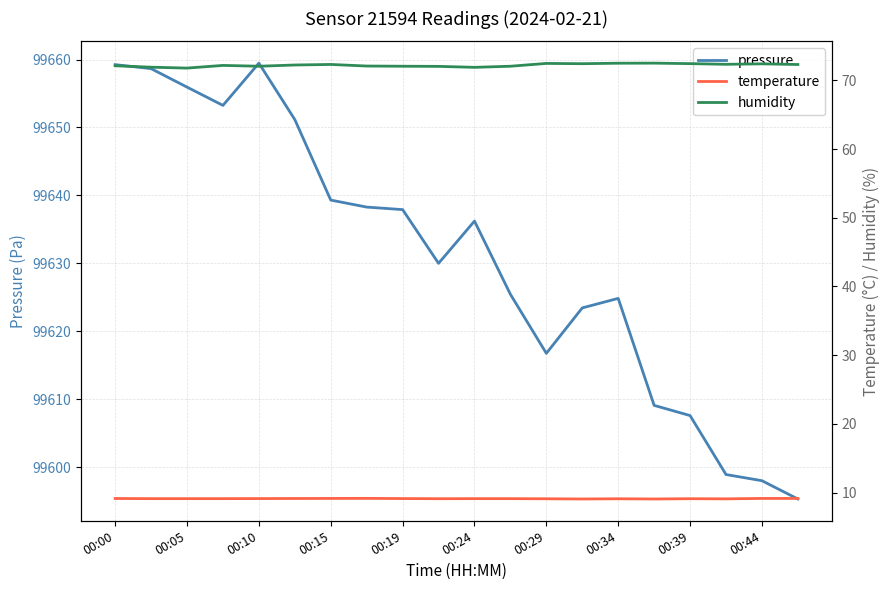

Is it true that pressure equals 165598.3 at 00:39?

False